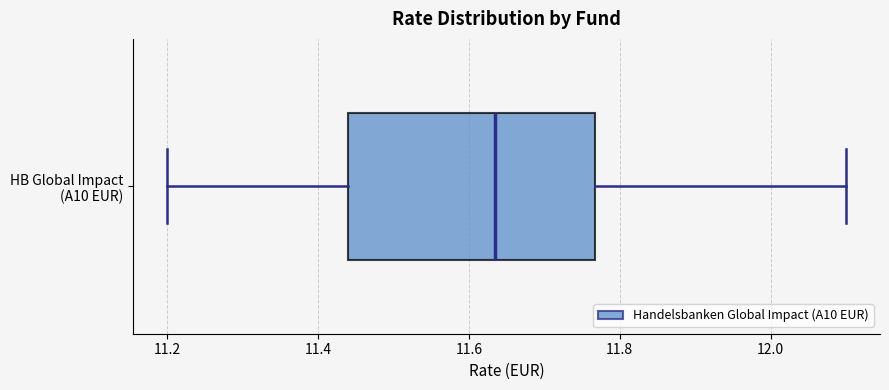

Read this box plot against the x-axis: the position of the median line, the range covered by the box, and the ends of both whiskers. The values are not printed on the chart, so give them approximately, as read against the axis.

median 11.64, box 11.44 to 11.76, whiskers 11.20 to 12.10